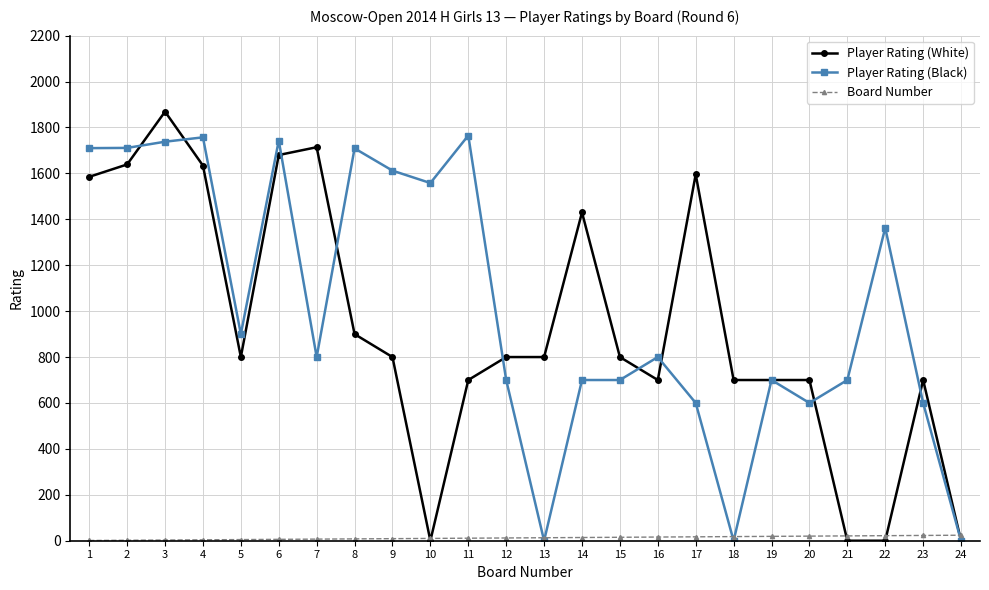

True or false: Player Rating (Black) has more than 2 interior local peaks.

True